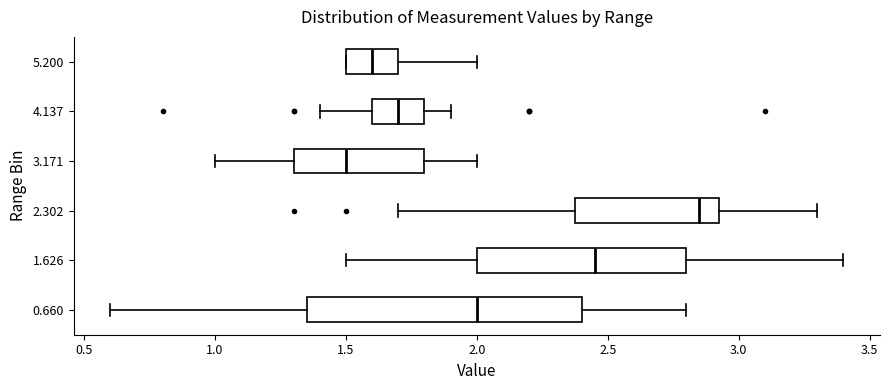

Comparing the boxes themselves (not the whiskers), which one is the widest?

0.660